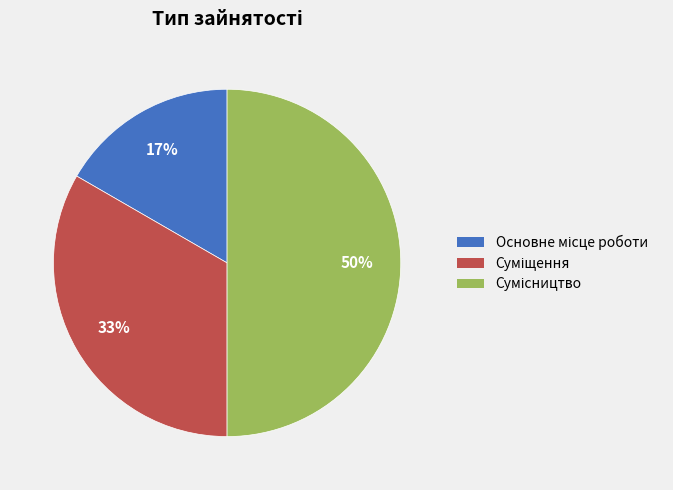

How many slices are in this pie chart?

3